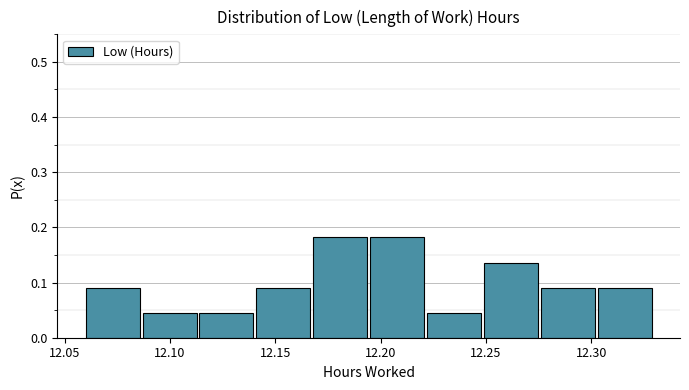

Reading left to right, list every bar in this chart as the range it spans on the x-axis followed by its height. Neither the bar edges nor the heights are printed on the chart, so give them approximately, as read against the axes.

12.060 to 12.087: 0.09
12.087 to 12.114: 0.05
12.114 to 12.141: 0.05
12.141 to 12.168: 0.09
12.168 to 12.195: 0.18
12.195 to 12.222: 0.18
12.222 to 12.249: 0.05
12.249 to 12.276: 0.14
12.276 to 12.303: 0.09
12.303 to 12.330: 0.09